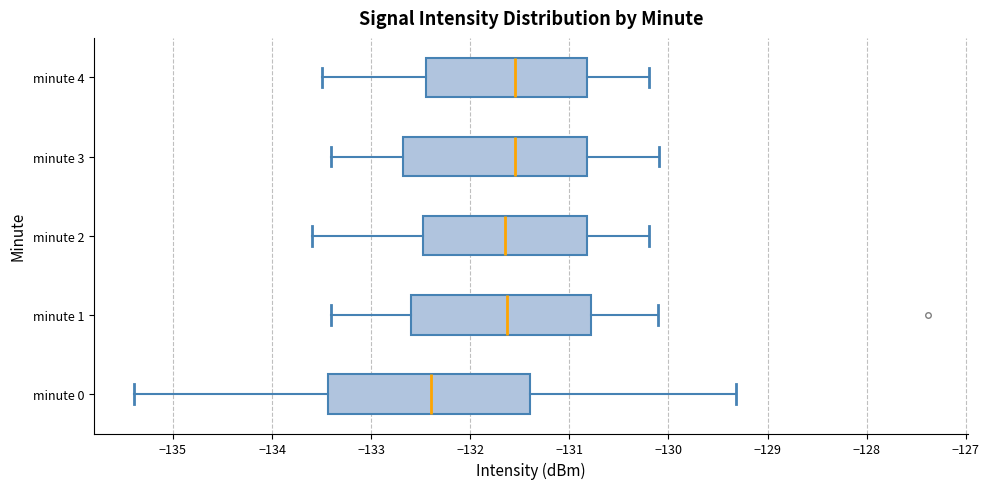

Which box is the widest, from its left edge to its right edge?

minute 0